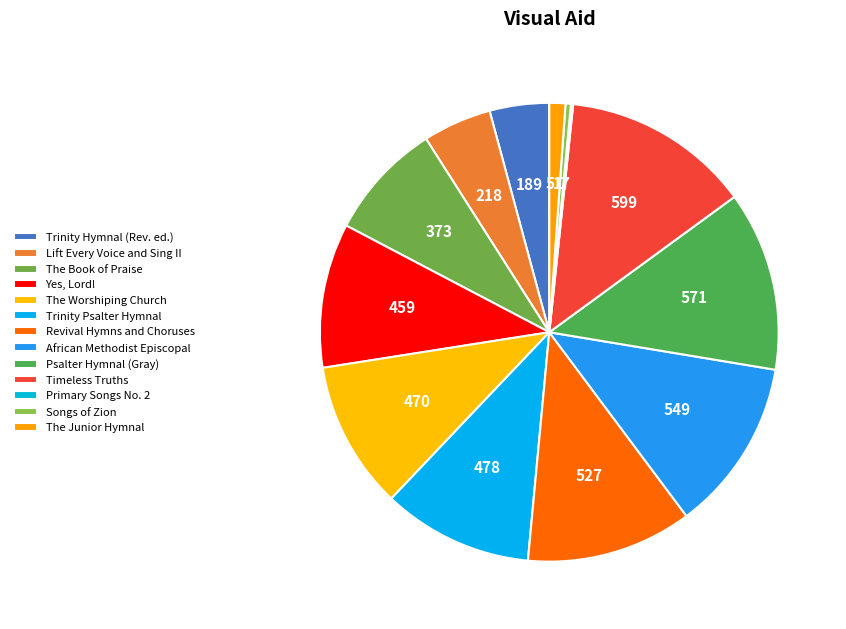

To the nearest percent, what is the difference between the Yes, Lord! and Psalter Hymnal (Gray) slice percentages?

2%